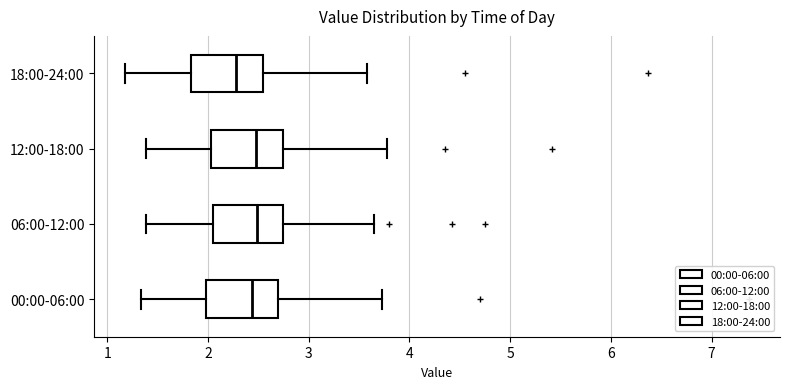

Reading bottom to top, read every box against the x-axis: the position of its median line, the range the box covers, and the ends of its whiskers. The values are not printed on the chart, so give them approximately, as read against the axis.

00:00-06:00: median 2.4, box 2.0 to 2.7, whiskers 1.3 to 3.7
06:00-12:00: median 2.5, box 2.1 to 2.7, whiskers 1.4 to 3.7
12:00-18:00: median 2.5, box 2.0 to 2.7, whiskers 1.4 to 3.8
18:00-24:00: median 2.3, box 1.8 to 2.5, whiskers 1.2 to 3.6